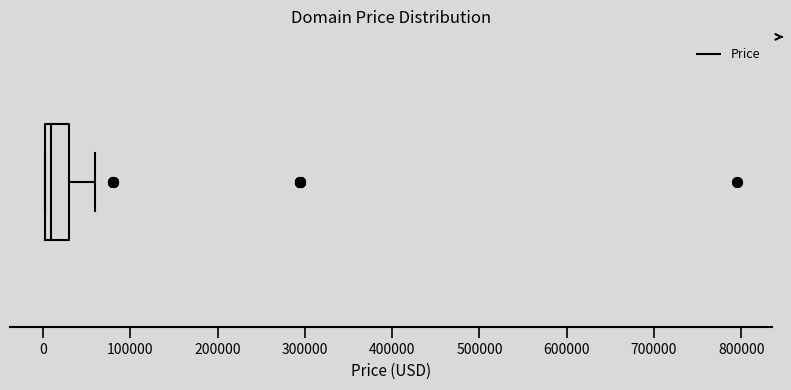

Transcribe this box plot: give where the median line is, the range the box spans, and where the two whiskers end, as read against the x-axis. The values are not printed on the chart, so give them approximately, as read against the axis.

median 10000, box 0 to 30000, whiskers 0 to 60000